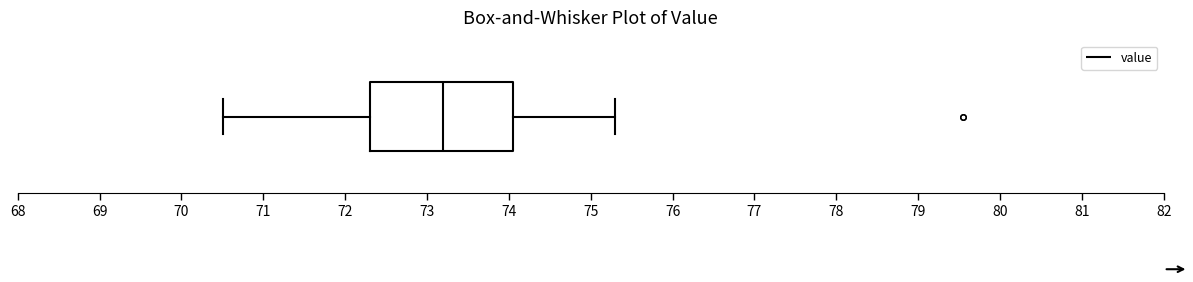

Read this box plot against the x-axis: the position of the median line, the range covered by the box, and the ends of both whiskers. The values are not printed on the chart, so give them approximately, as read against the axis.

median 73.2, box 72.3 to 74.1, whiskers 70.5 to 75.3